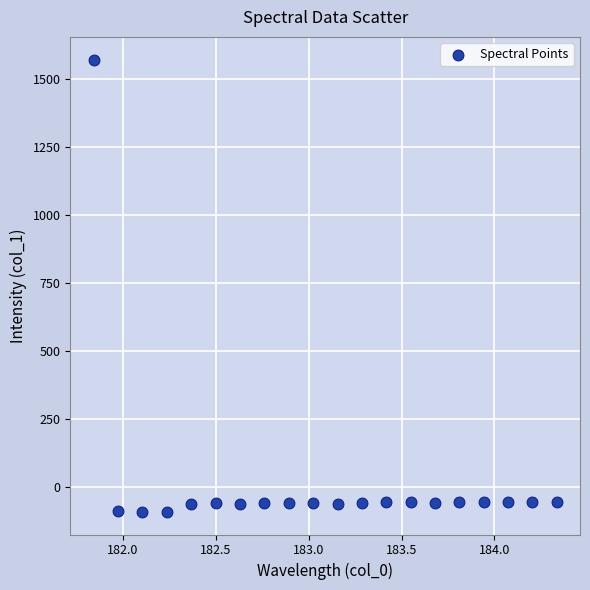

What is the range of Y values (max minus min)?

1663.7